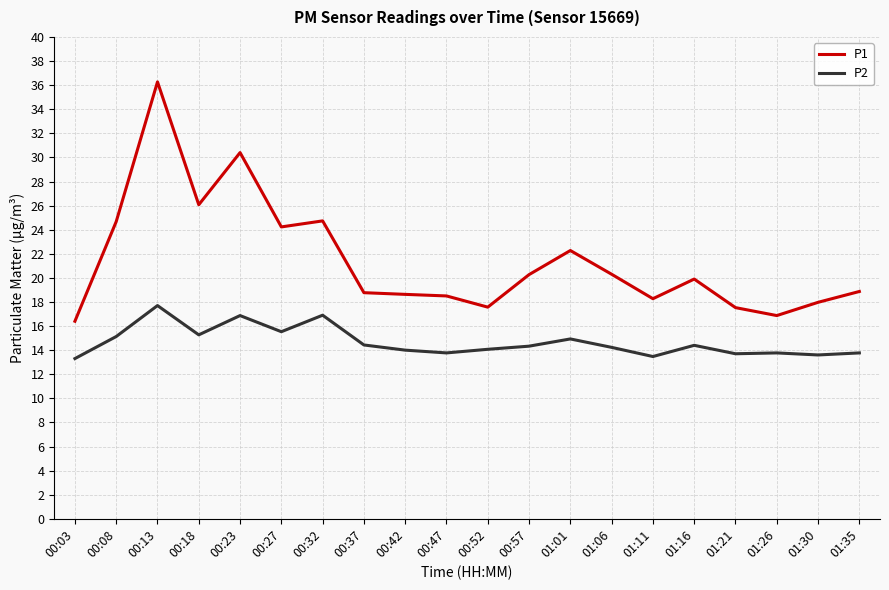

Is this an area chart (filled region under the line)?

No